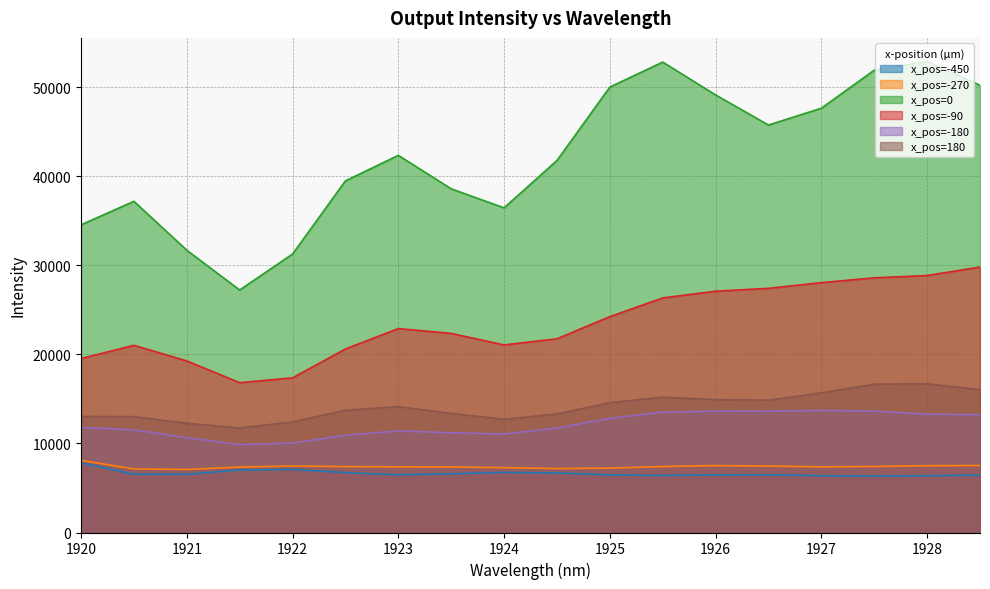

What is the lowest value of the x_pos=-90 series?

16831.9